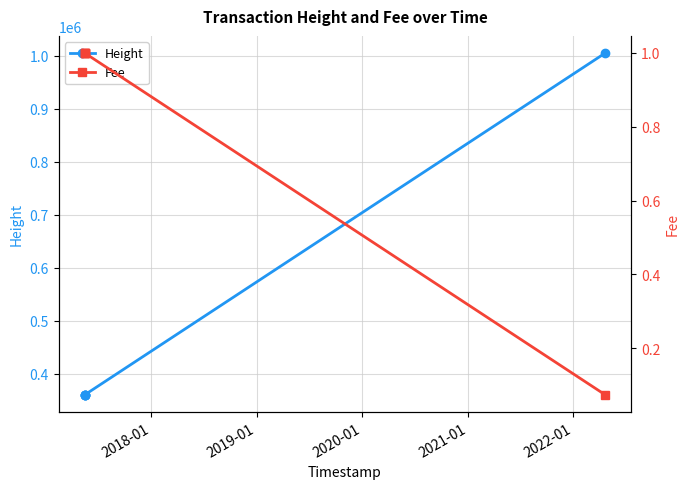

What is the maximum value for Height?

1005560